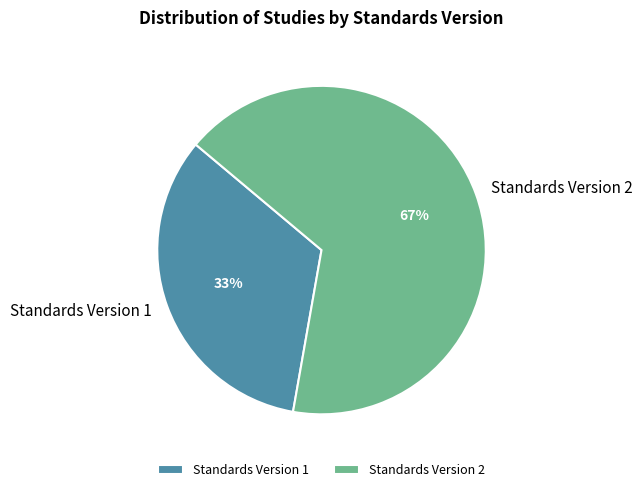

To the nearest percent, what percentage of the pie is Standards Version 2?

67%